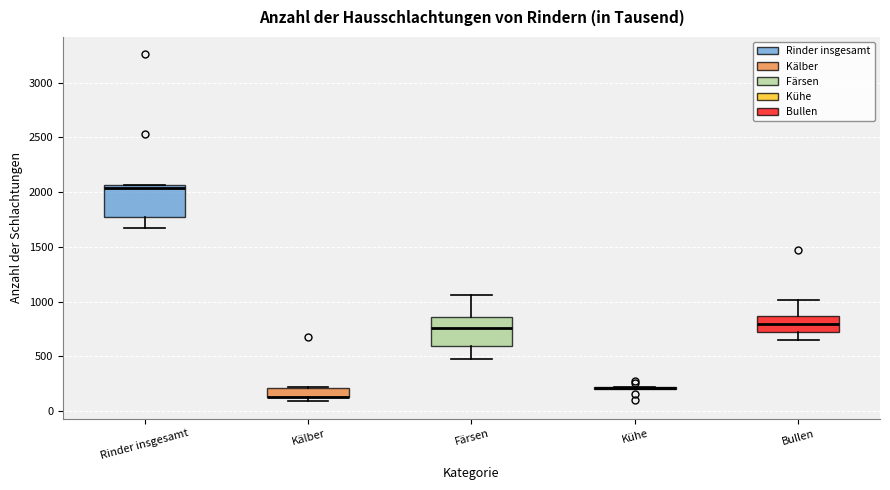

Where is the upper edge of the box for Kälber on the y-axis? The values are not printed on the chart, so give them approximately, as read against the axis.

200